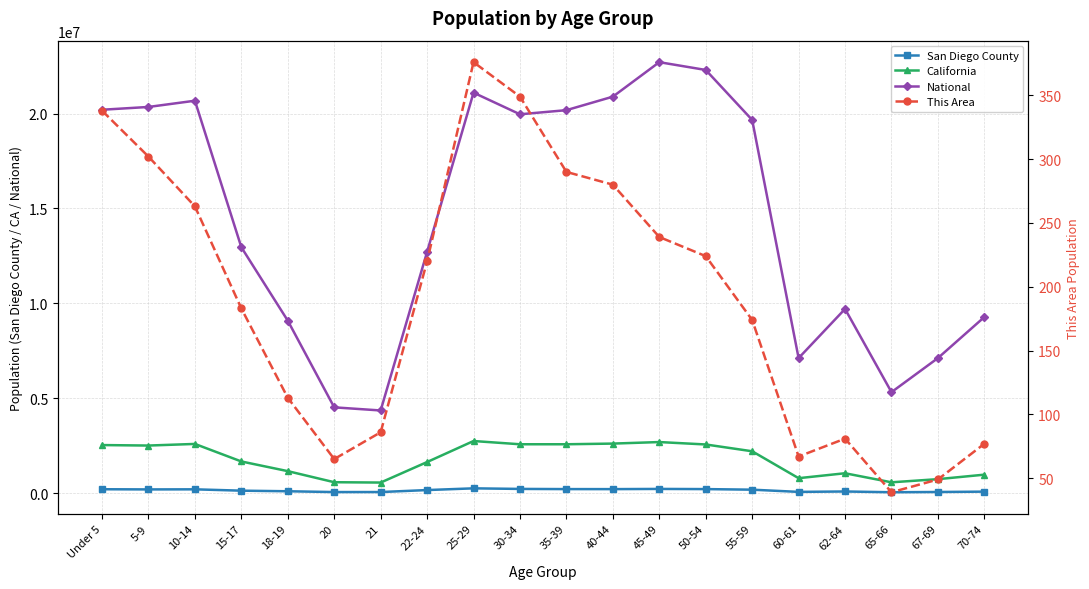

How many lines are shown in the chart?

4